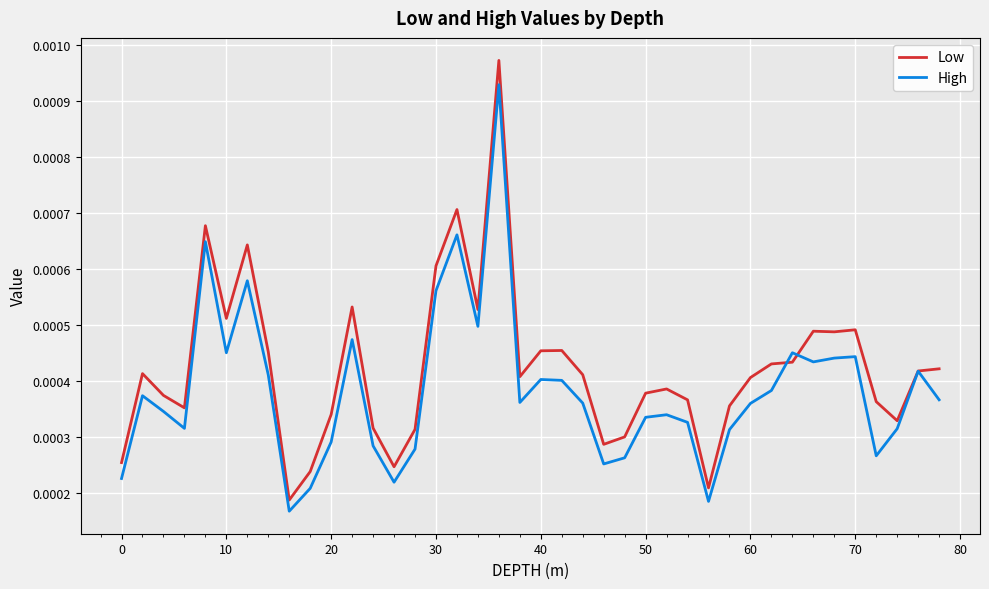

How many lines are shown in the chart?

2